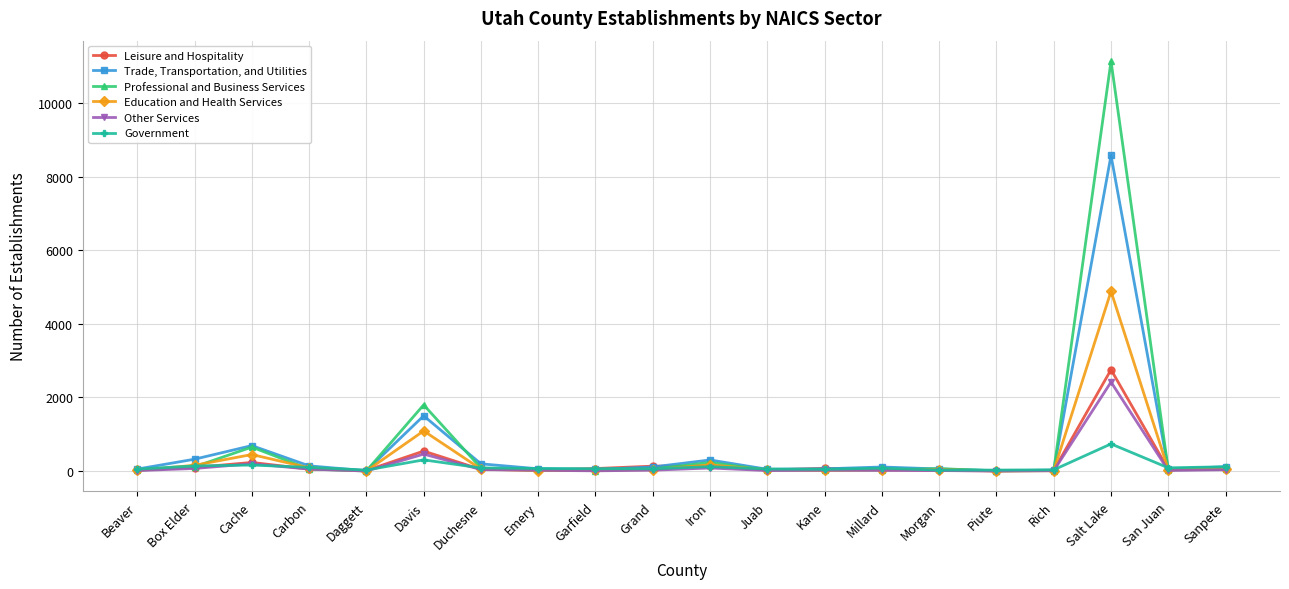

Does the chart display data point markers on the line(s)?

Yes